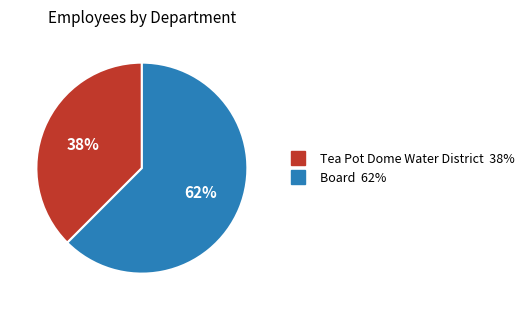

Between Board and Tea Pot Dome Water District, which is larger?

Board